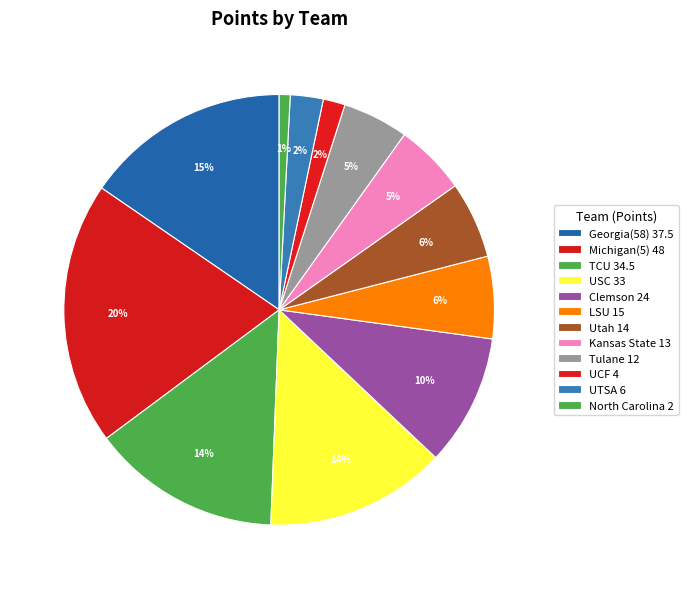

Does UTSA represent more than half of the total?

No